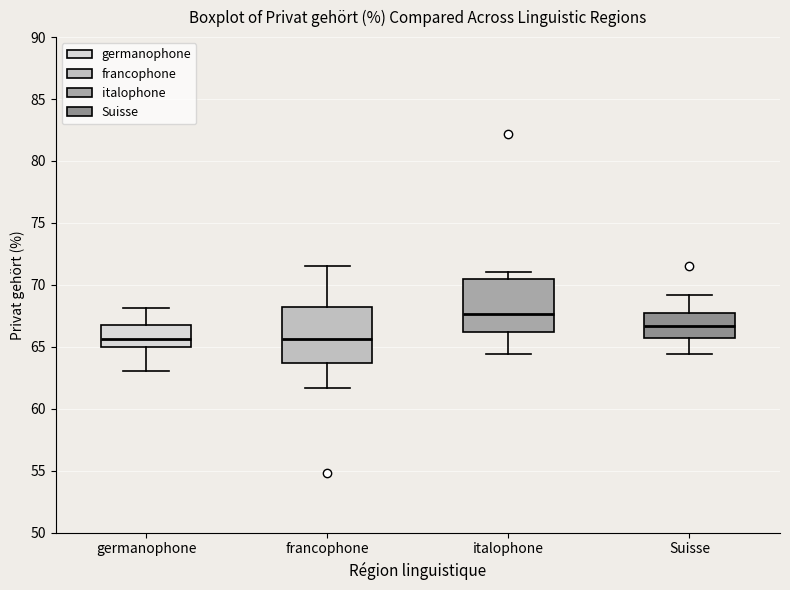

Reading left to right, read every box against the y-axis: the position of its median line, the range the box covers, and the ends of its whiskers. The values are not printed on the chart, so give them approximately, as read against the axis.

germanophone: median 65.5, box 65.0 to 66.5, whiskers 63.0 to 68.0
francophone: median 65.5, box 63.5 to 68.0, whiskers 61.5 to 71.5
italophone: median 67.5, box 66.0 to 70.5, whiskers 64.5 to 71.0
Suisse: median 66.5, box 65.5 to 67.5, whiskers 64.5 to 69.0